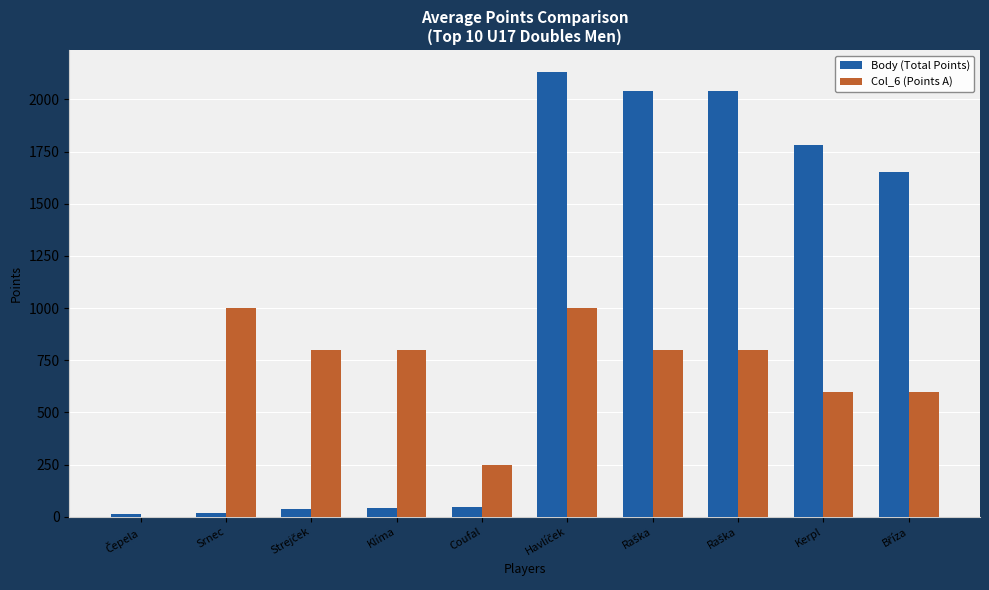

Rank the series at Klíma from lowest to highest value.

Body (Total Points), Col_6 (Points A)